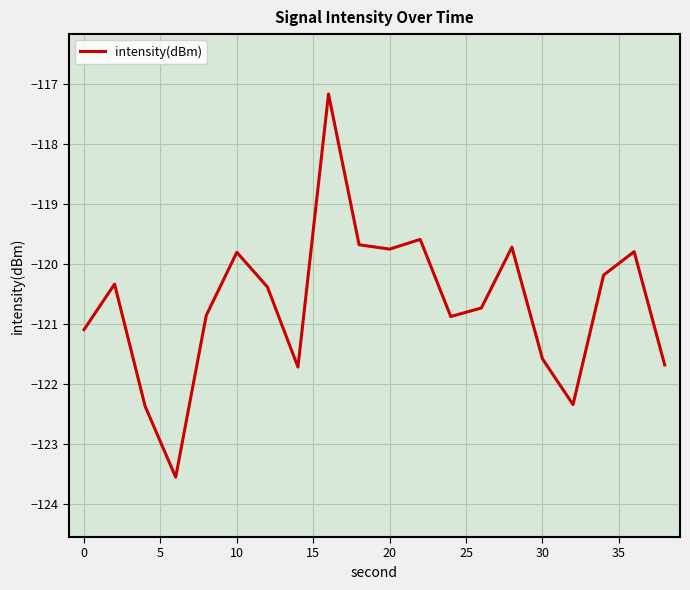

What is the maximum value shown in the chart?

-117.2